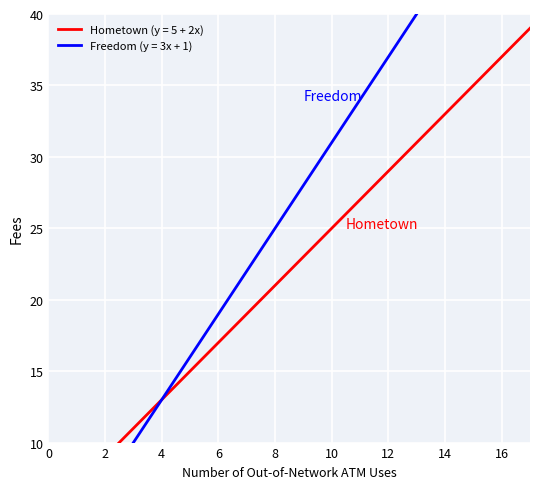

True or false: Freedom (y = 3x + 1) has a value of 17 at 3.

False